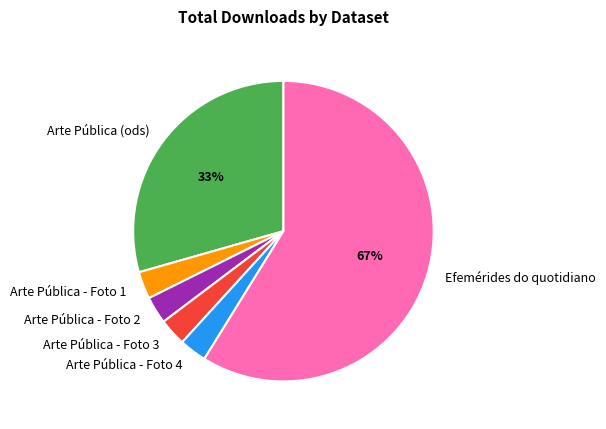

How many segments does this pie chart have?

6